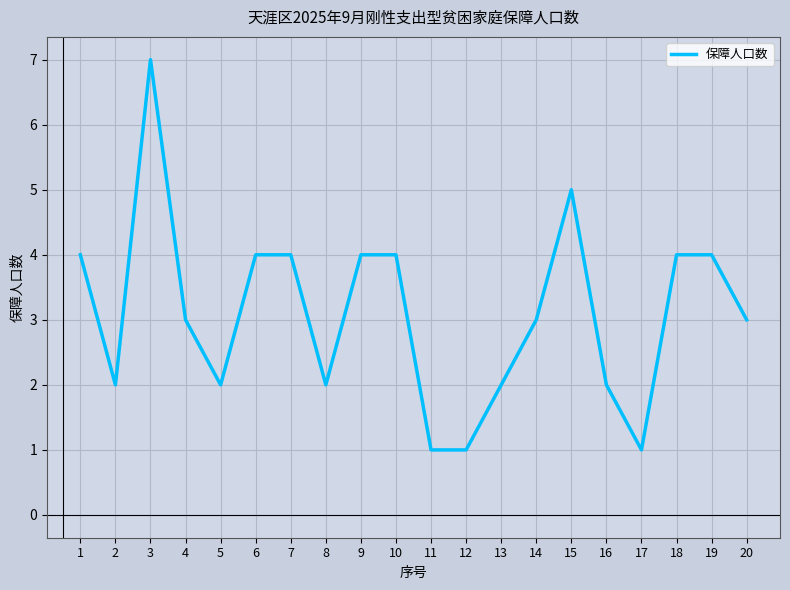

Does the chart display data point markers on the line(s)?

No